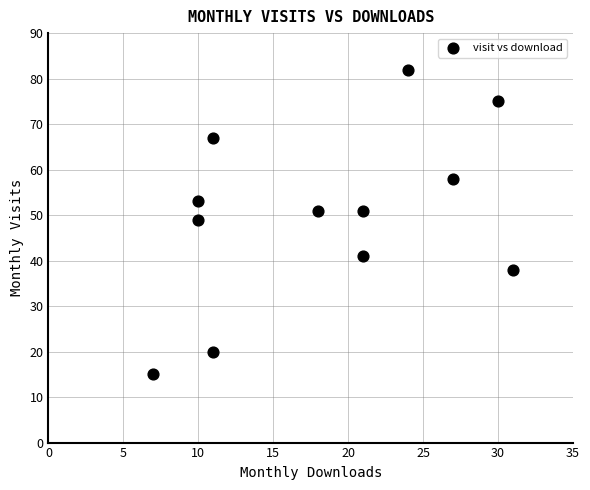

What is the range of Y values (max minus min)?

67